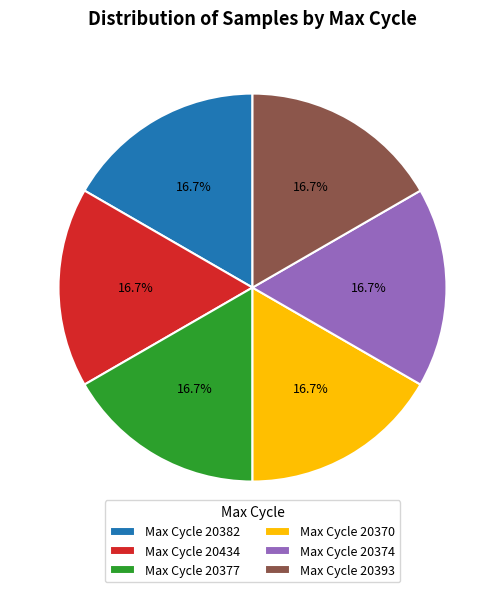

Approximately how many times larger is the value at Max Cycle 20434 compared to Max Cycle 20393?

1.0